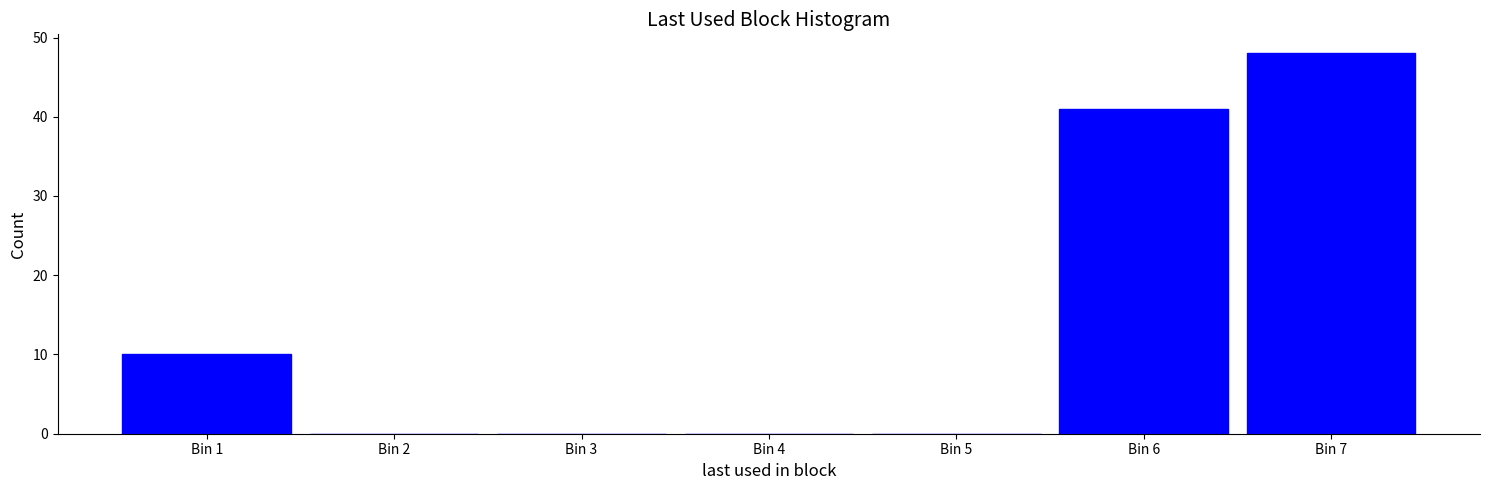

Reading left to right, transcribe all the data shown in this chart.

Bin 1=10	Bin 2=0	Bin 3=0	Bin 4=0	Bin 5=0	Bin 6=41	Bin 7=48